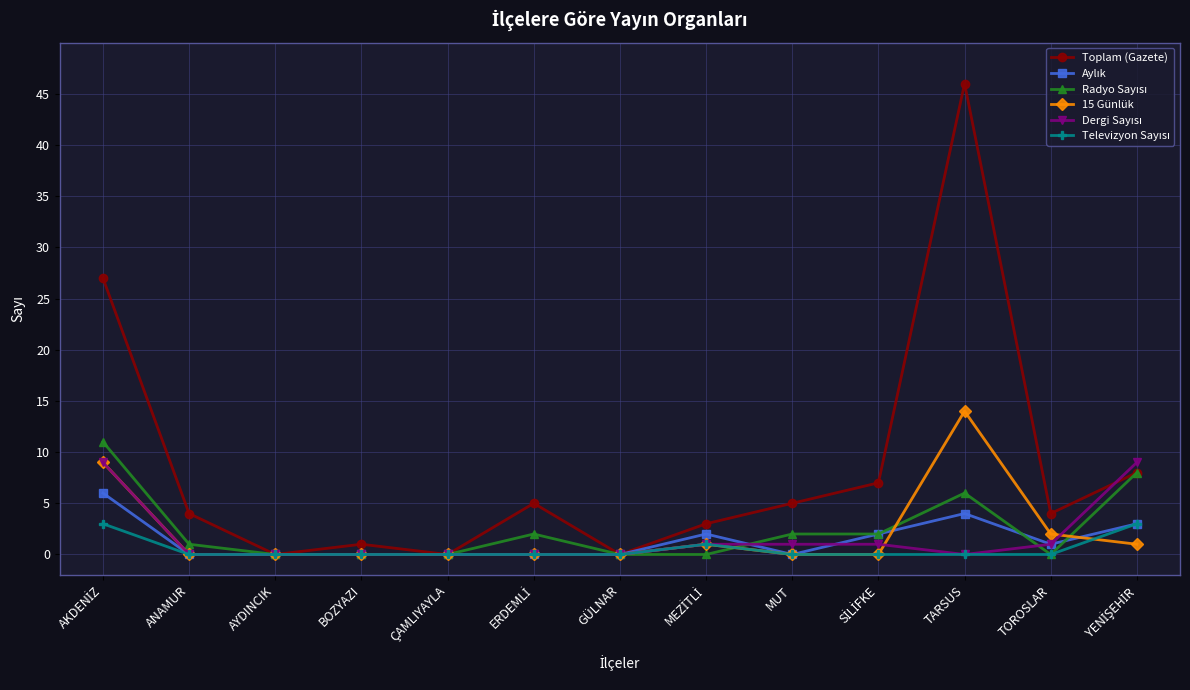

How many categories are shown in the chart?

13